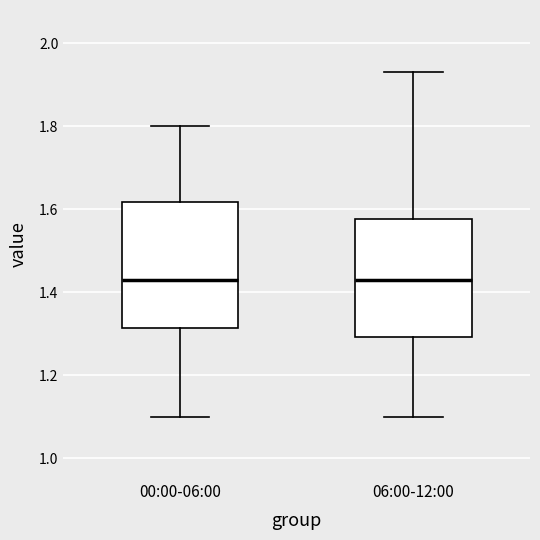

Where does the median line of the box for 06:00-12:00 sit on the y-axis? The values are not printed on the chart, so give them approximately, as read against the axis.

1.44